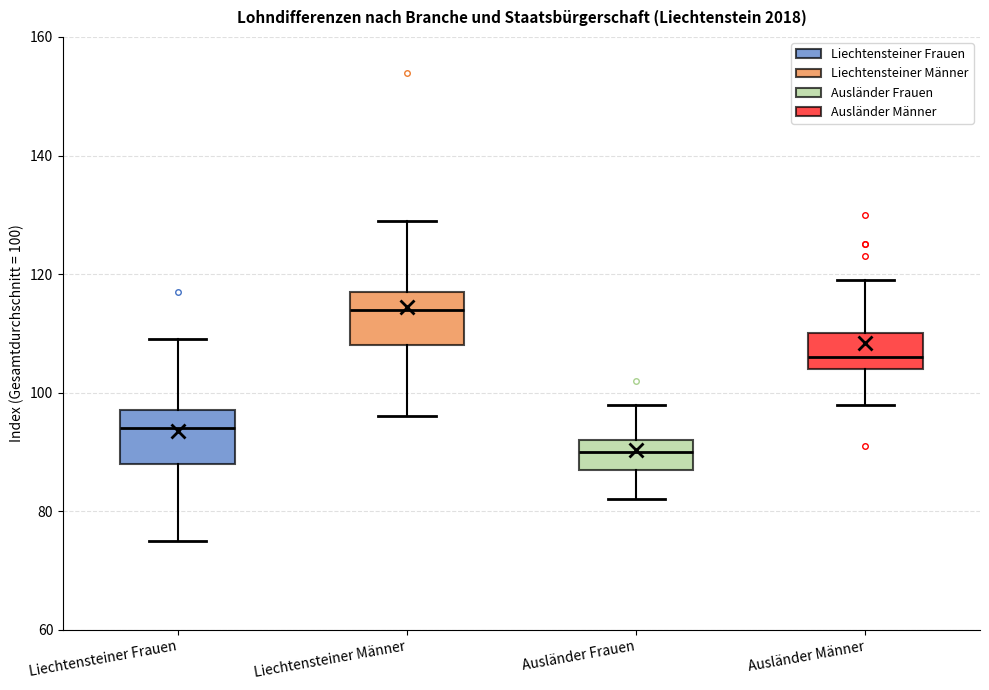

Where is the upper edge of the box for Ausländer Männer on the y-axis? The values are not printed on the chart, so give them approximately, as read against the axis.

110